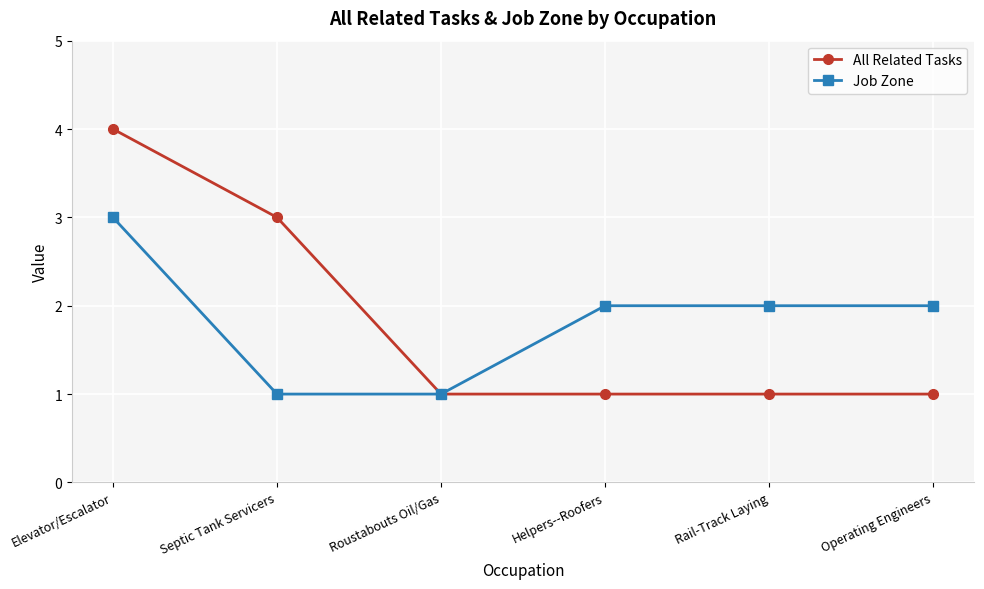

Reading right to left, what are all the values shown in this chart?

All Related Tasks: Operating Engineers=1	Rail-Track Laying=1	Helpers--Roofers=1	Roustabouts Oil/Gas=1	Septic Tank Servicers=3	Elevator/Escalator=4
Job Zone: Operating Engineers=2	Rail-Track Laying=2	Helpers--Roofers=2	Roustabouts Oil/Gas=1	Septic Tank Servicers=1	Elevator/Escalator=3